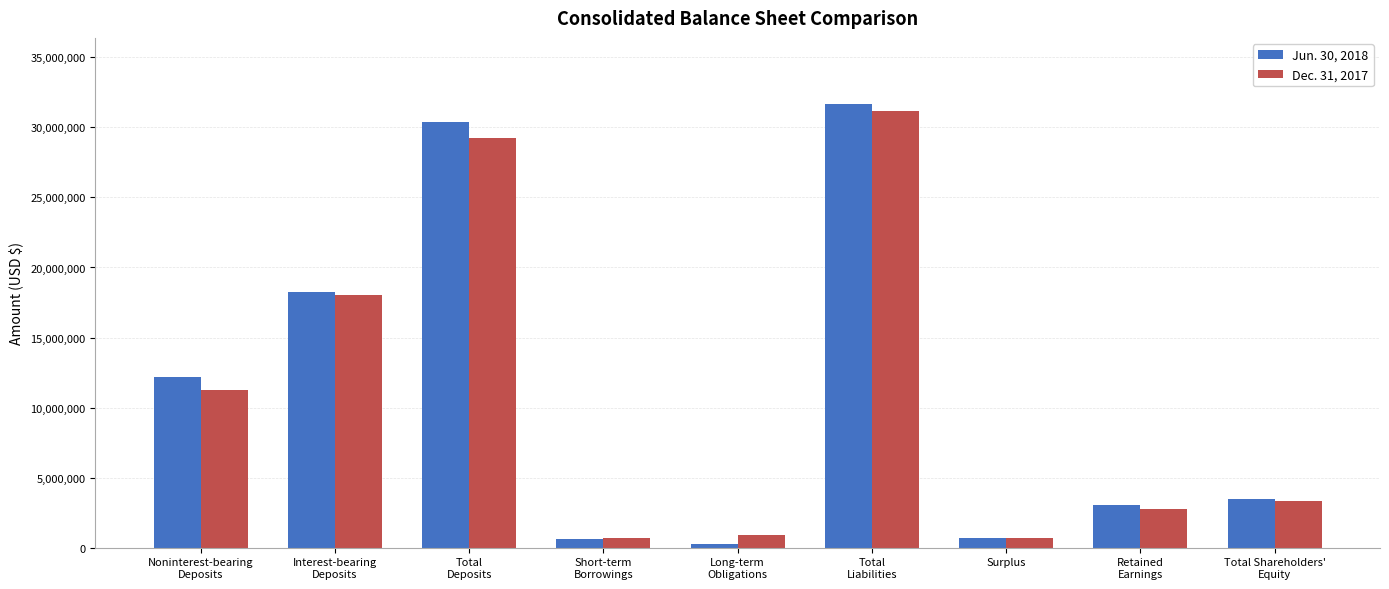

How many series are shown in this chart?

2